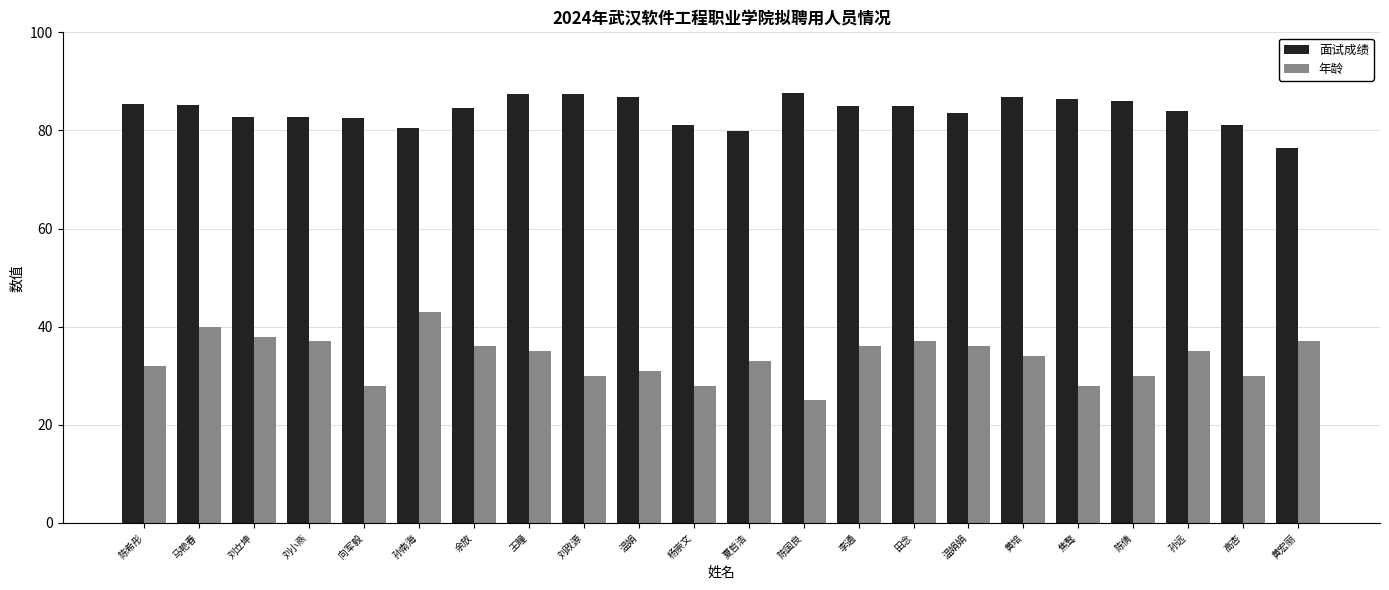

What is the smallest value displayed?

25.0